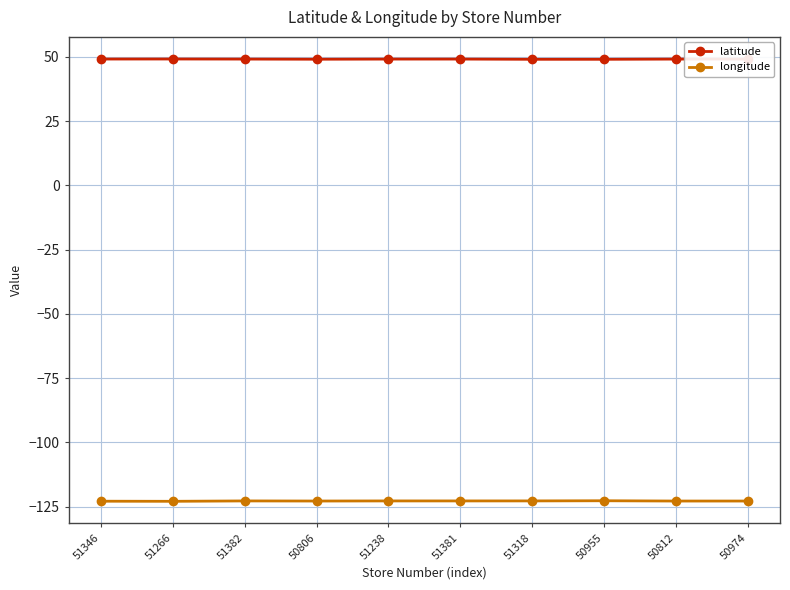

What position from the right is 51266?

9